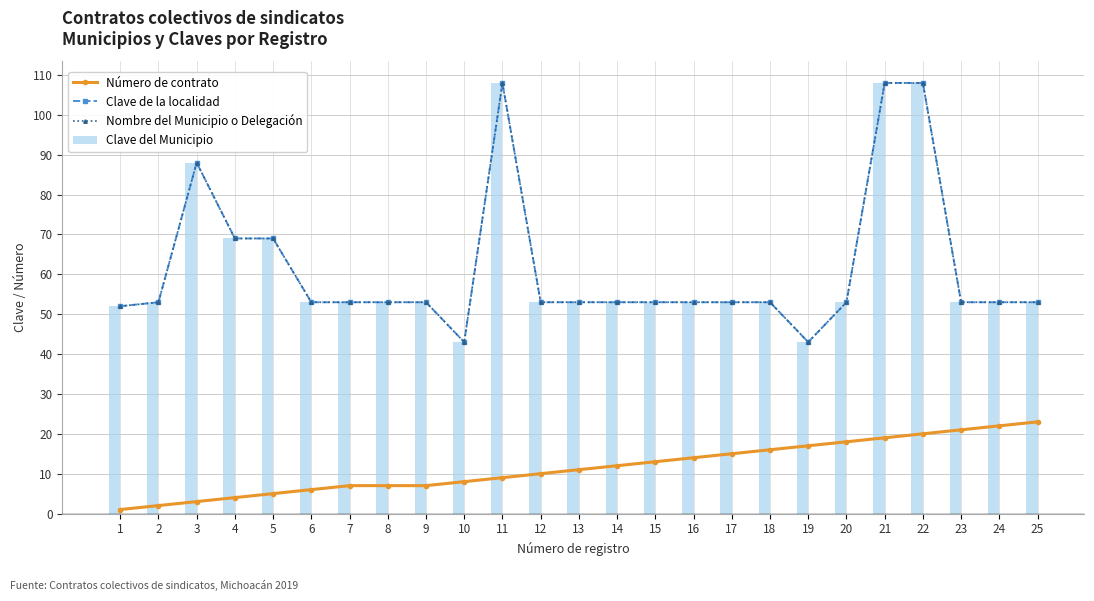

Where is Nombre del Municipio o Delegación nearest to the value 75?

4